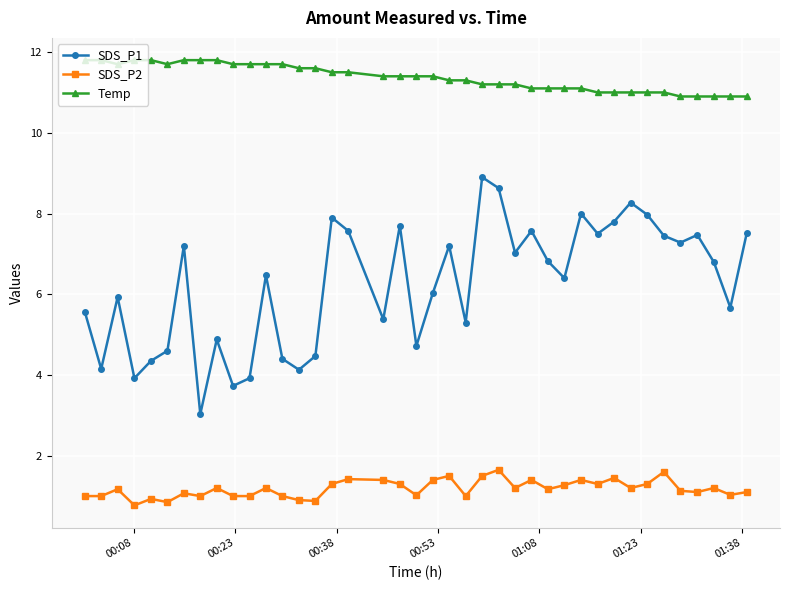

True or false: SDS_P1 has more than 1 interior local peaks.

True